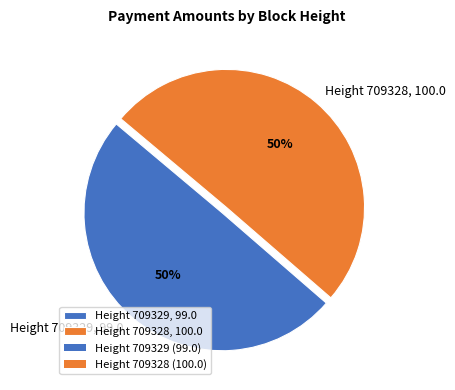

The Height 709328, 100.0 slice represents 50% of the pie. True or false?

True